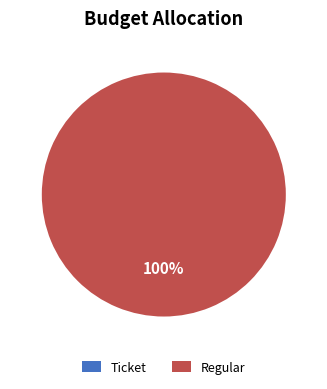

Which slice is the smallest?

Ticket